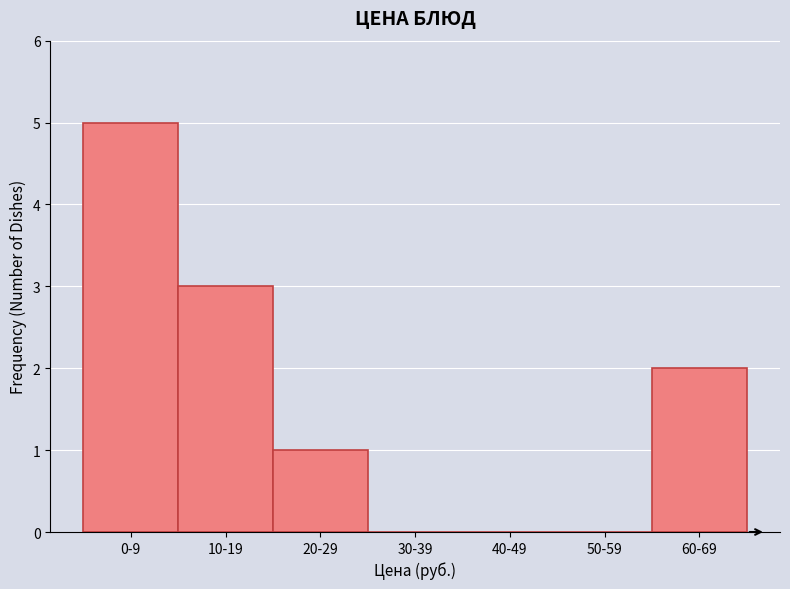

Reading right to left, what are all the values shown in this chart?

60-69=2	50-59=0	40-49=0	30-39=0	20-29=1	10-19=3	0-9=5